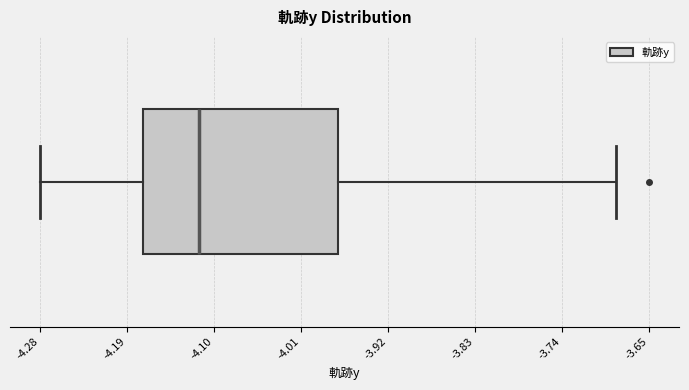

Where is the left edge of the box on the x-axis? The values are not printed on the chart, so give them approximately, as read against the axis.

-4.17